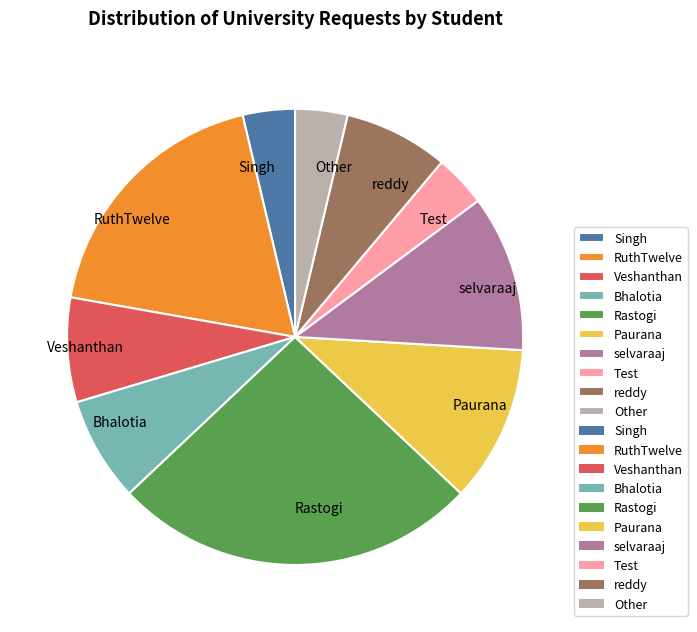

Which category has the biggest portion of the pie?

Rastogi